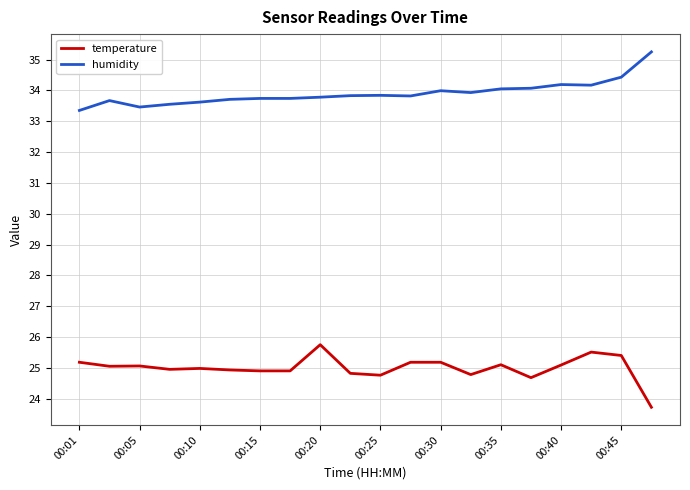

True or false: temperature and humidity cross at least once.

False